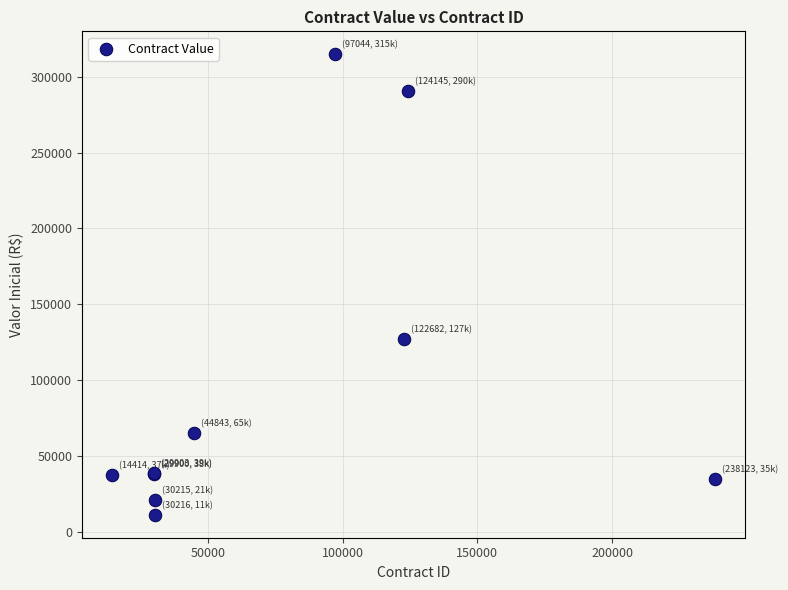

What Y value in the scatter plot is closest to 163012?

127248.7